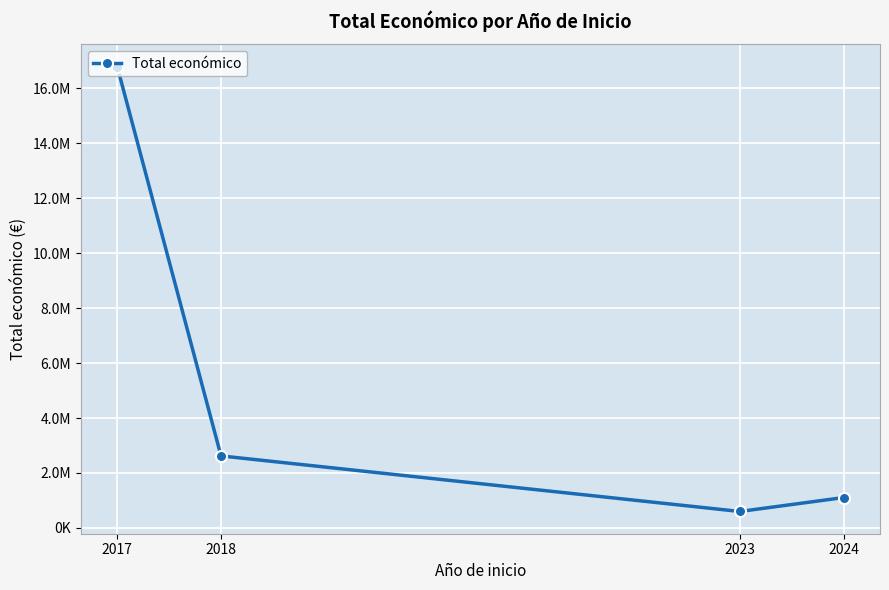

What is the value of the 3rd point from the left?

598909